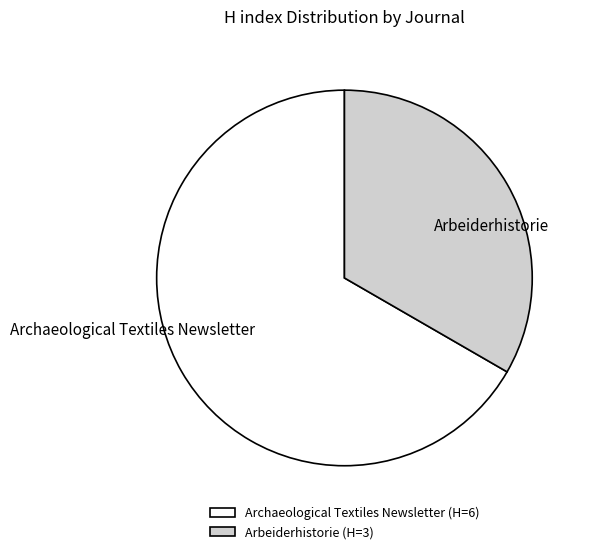

Between Archaeological Textiles Newsletter and Arbeiderhistorie, which is larger?

Archaeological Textiles Newsletter